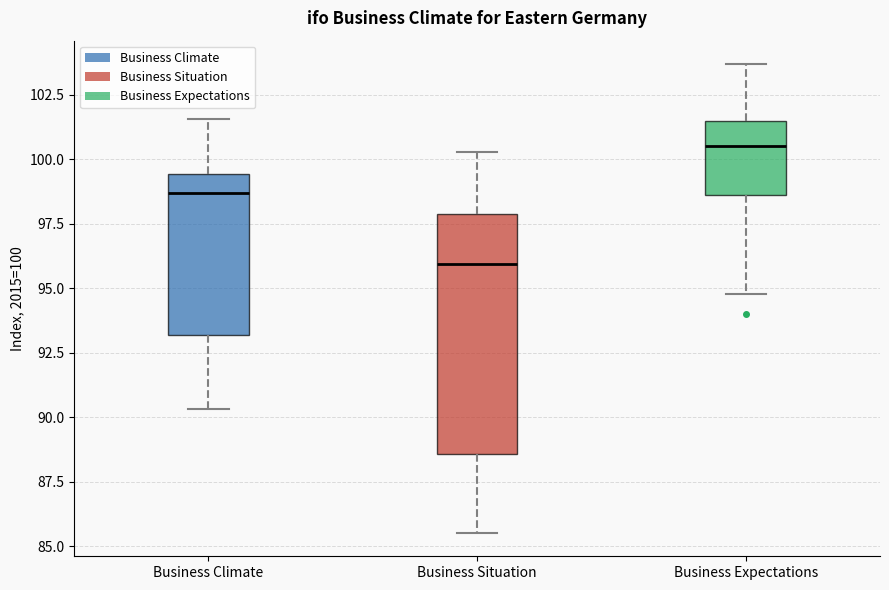

Reading left to right, read every box against the y-axis: the position of its median line, the range the box covers, and the ends of its whiskers. The values are not printed on the chart, so give them approximately, as read against the axis.

Business Climate: median 98.5, box 93.0 to 99.5, whiskers 90.5 to 101.5
Business Situation: median 96.0, box 88.5 to 98.0, whiskers 85.5 to 100.5
Business Expectations: median 100.5, box 98.5 to 101.5, whiskers 95.0 to 103.5